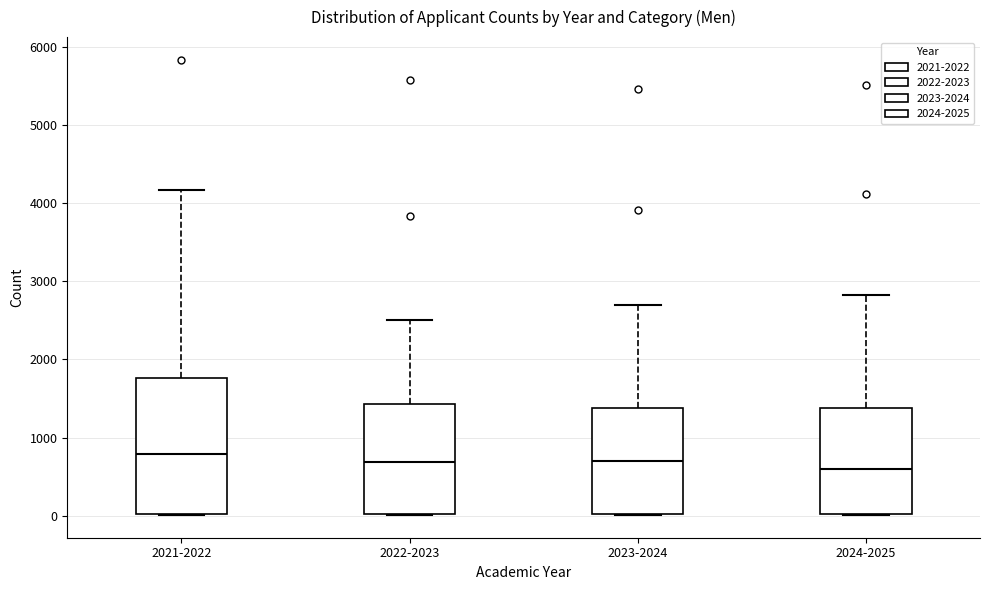

Where is the upper edge of the box for 2023-2024 on the y-axis? The values are not printed on the chart, so give them approximately, as read against the axis.

1400